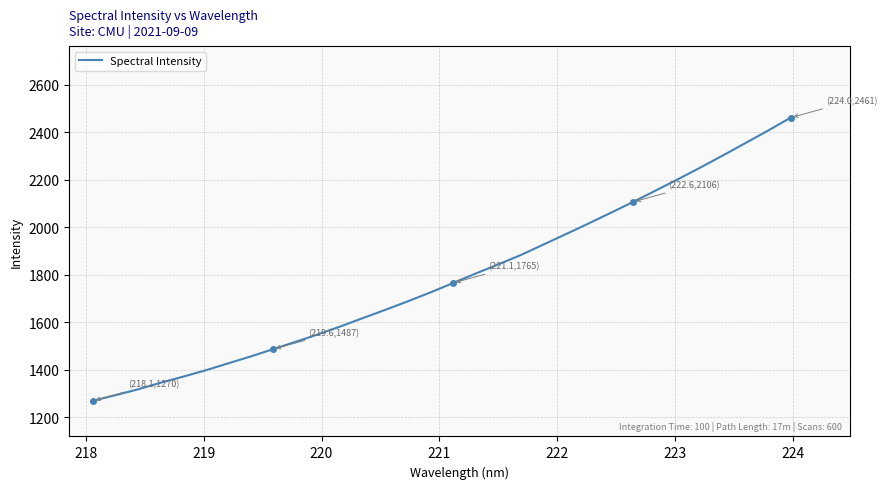

Is this an area chart (filled region under the line)?

No